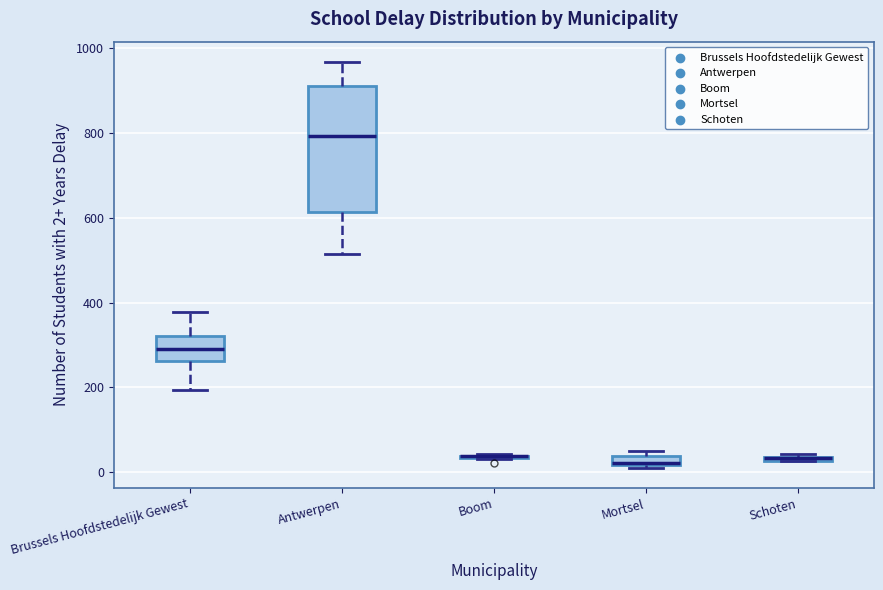

Comparing the boxes themselves (not the whiskers), which one is the tallest?

Antwerpen